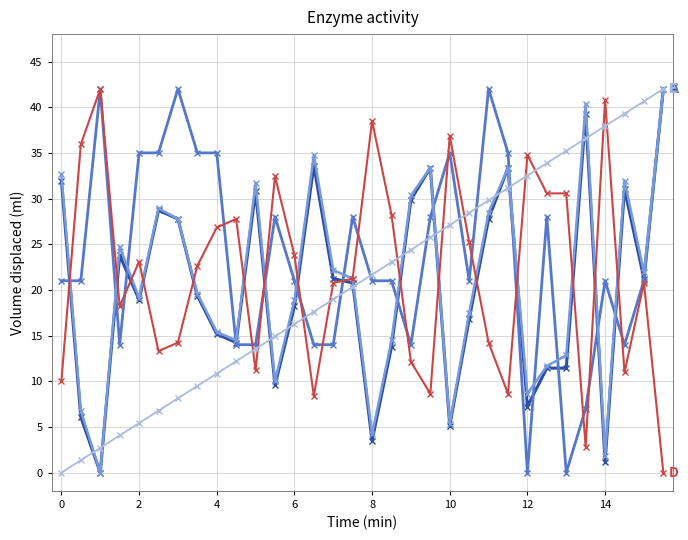

What is the maximum value shown in the chart?

42.0